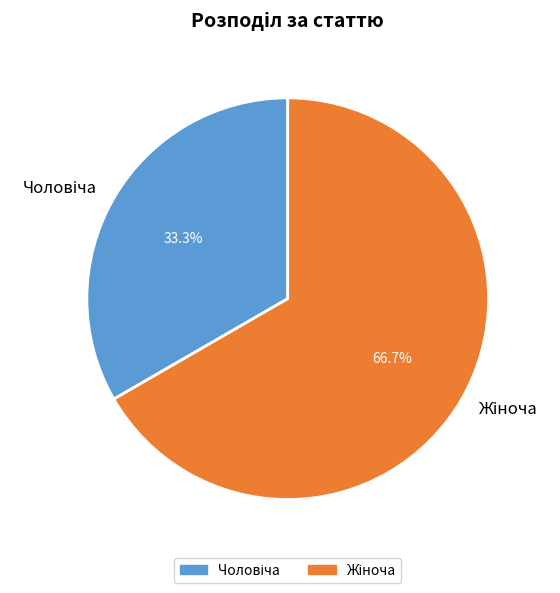

Does any single category account for the majority?

Yes